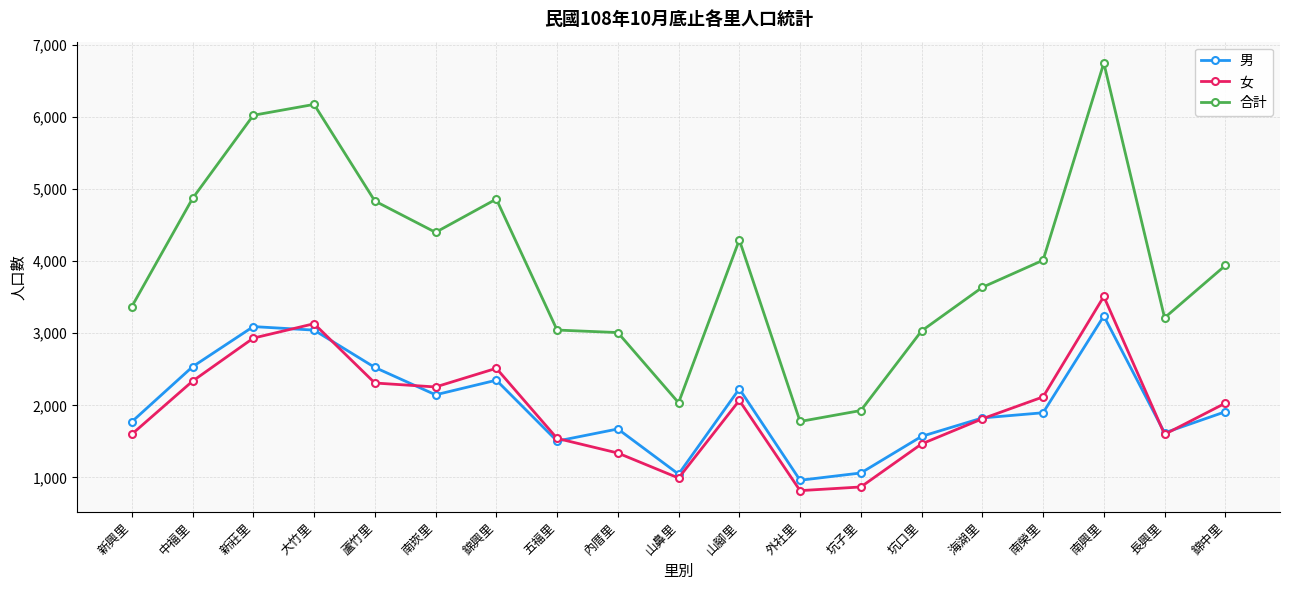

How many values in the 女 series are below 2030?

9